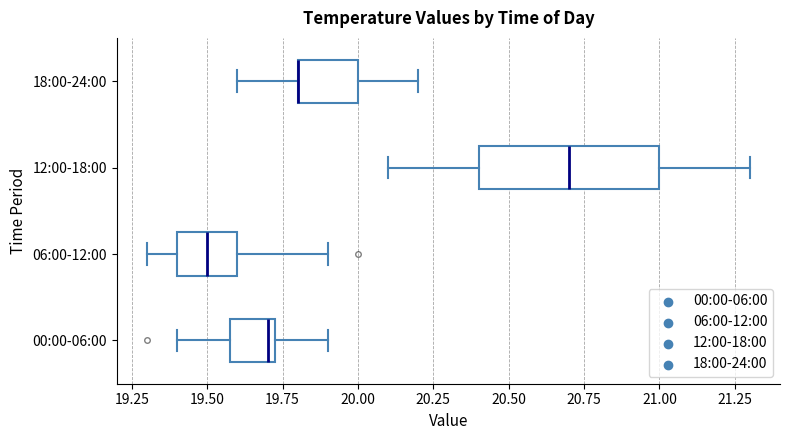

Which box is the widest, from its left edge to its right edge?

12:00-18:00